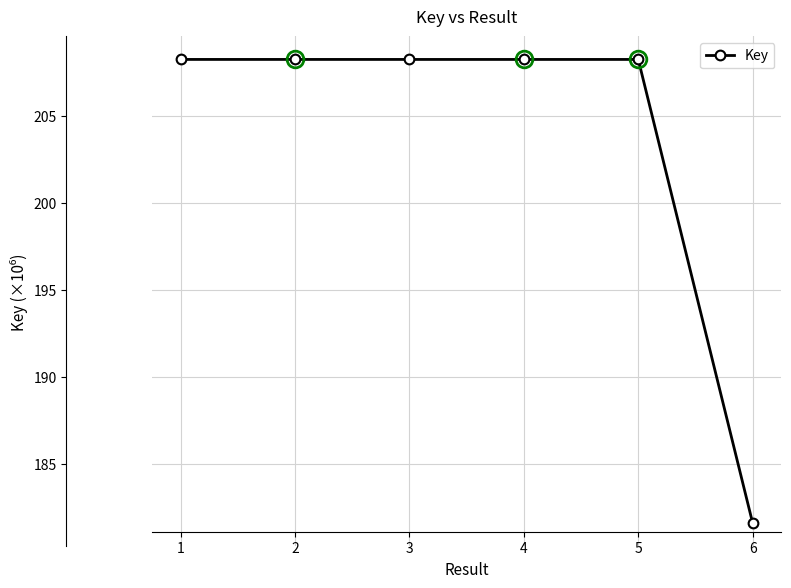

Is this an area chart (filled region under the line)?

No